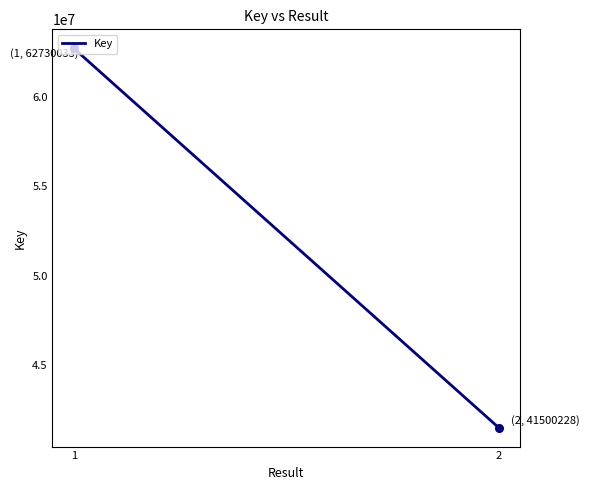

Approximately how many times larger is the value at 1 compared to 2?

1.5